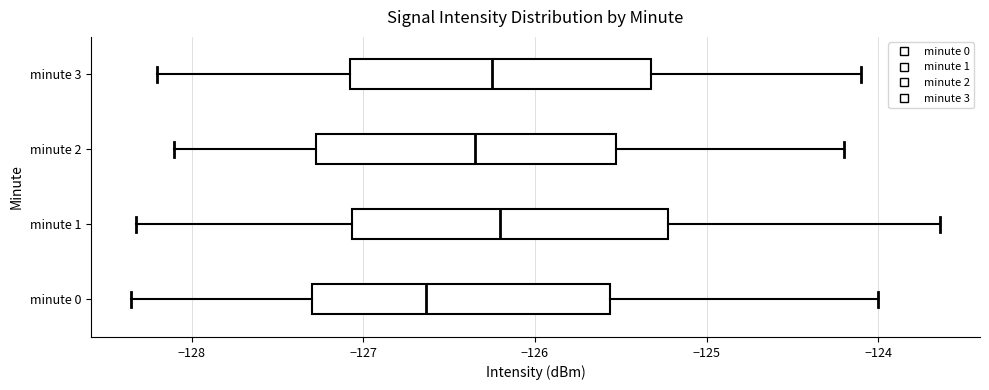

Where does the right whisker of the box for minute 1 end on the x-axis? The values are not printed on the chart, so give them approximately, as read against the axis.

-123.6